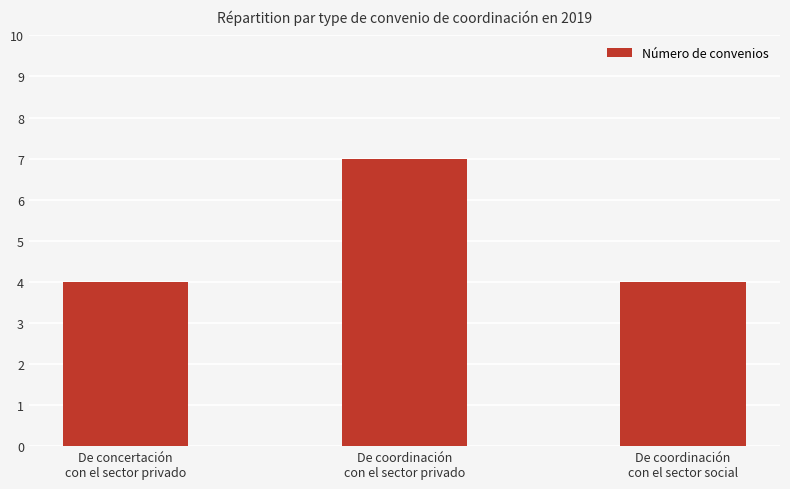

How many distinct data groups are displayed?

1